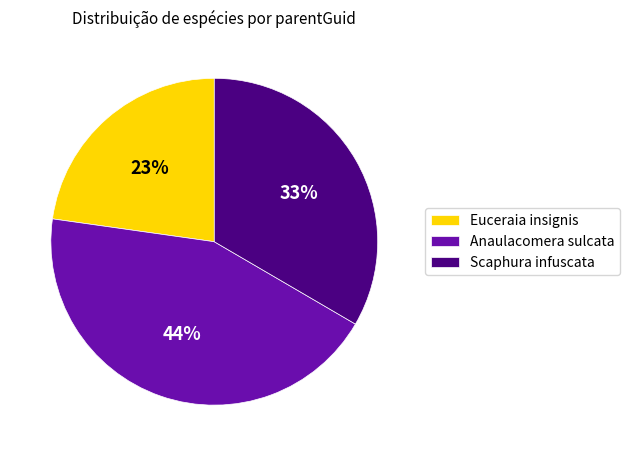

How many segments does this pie chart have?

3